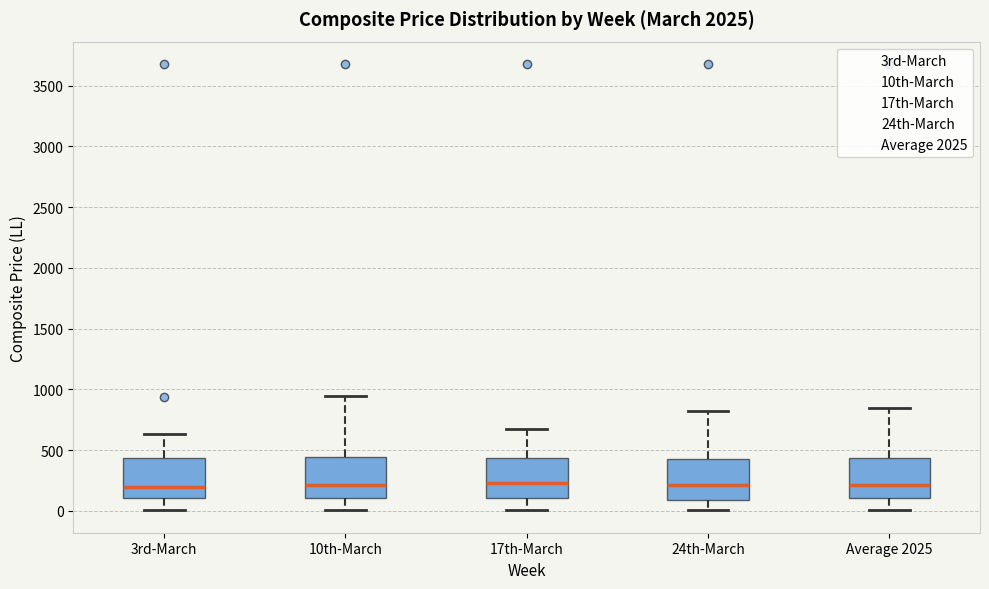

Where does the upper whisker of the box for 17th-March end on the y-axis? The values are not printed on the chart, so give them approximately, as read against the axis.

700